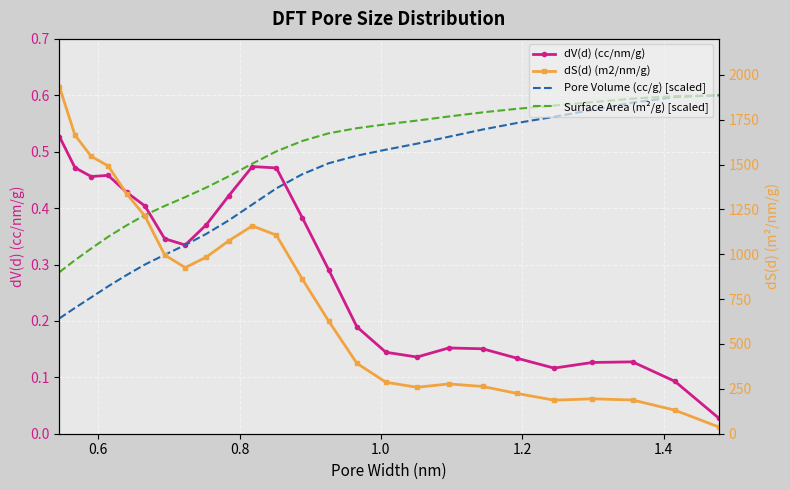

Which series has the widest spread of values?

dS(d) (m2/nm/g)